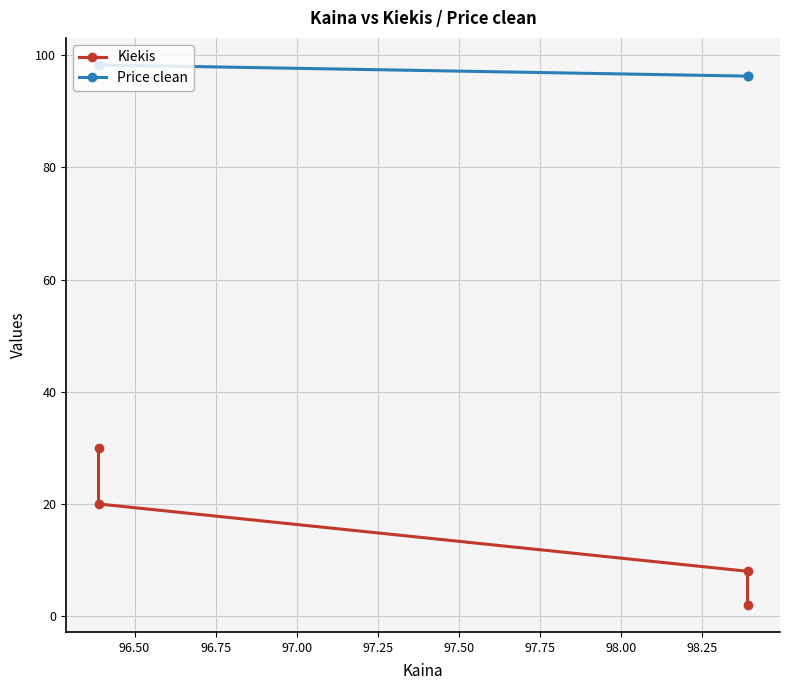

What are all the series names shown in the legend?

Kiekis, Price clean